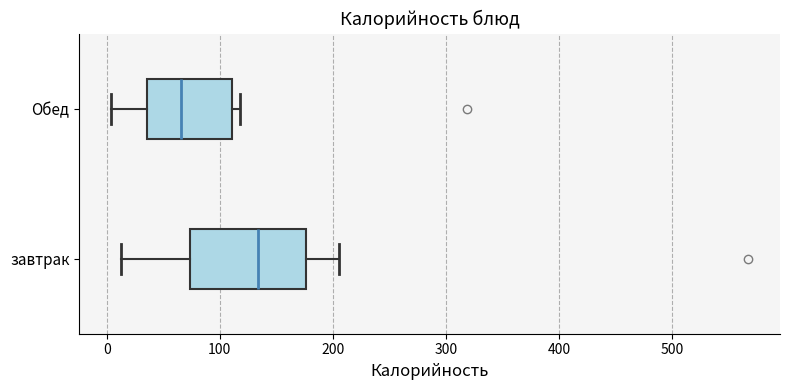

Reading bottom to top, read every box against the x-axis: the position of its median line, the range the box covers, and the ends of its whiskers. The values are not printed on the chart, so give them approximately, as read against the axis.

завтрак: median 130, box 70 to 180, whiskers 10 to 210
Обед: median 70, box 40 to 110, whiskers 0 to 120